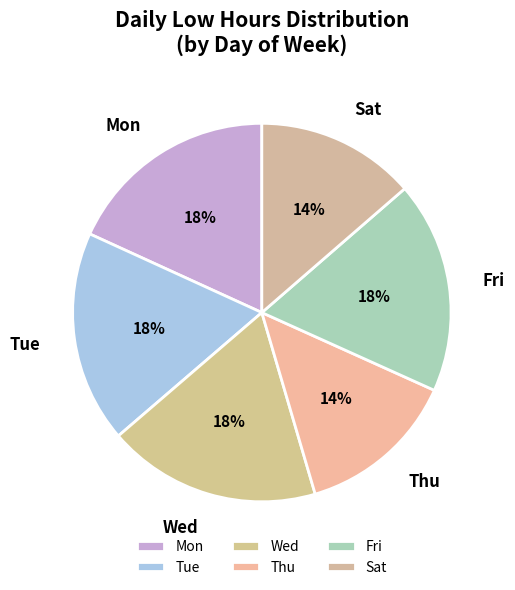

What is the ratio of the value at Fri to the value at Sat?

1.3